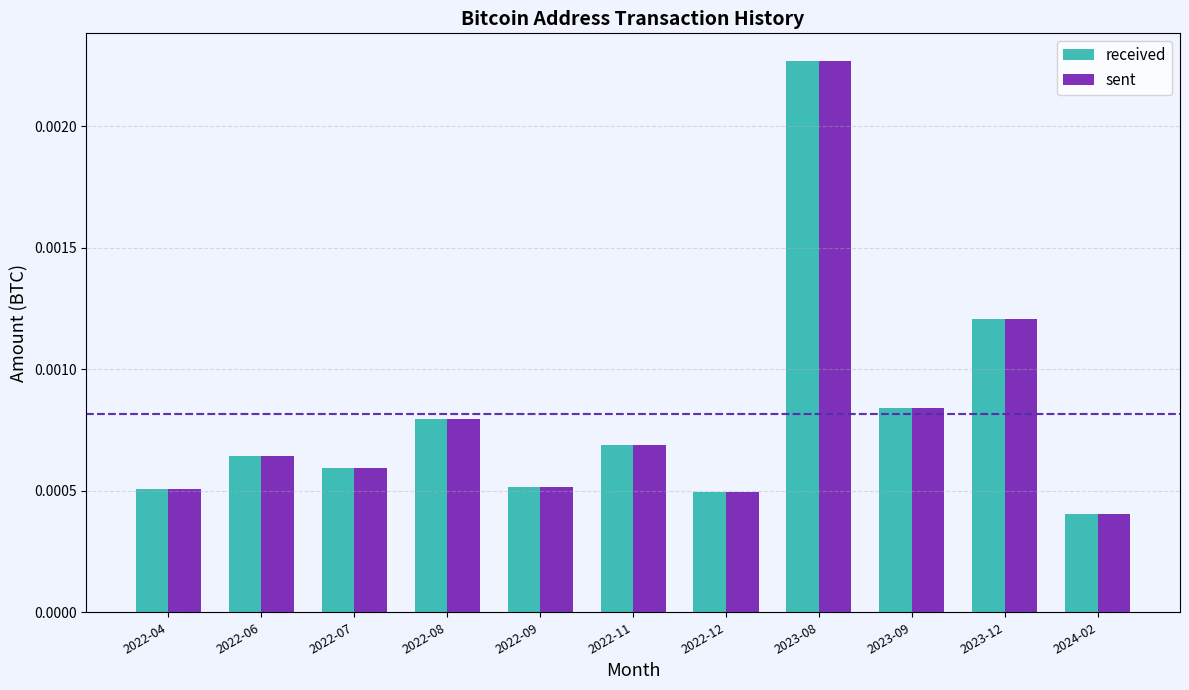

Where is received nearest to the value 0?

2024-02